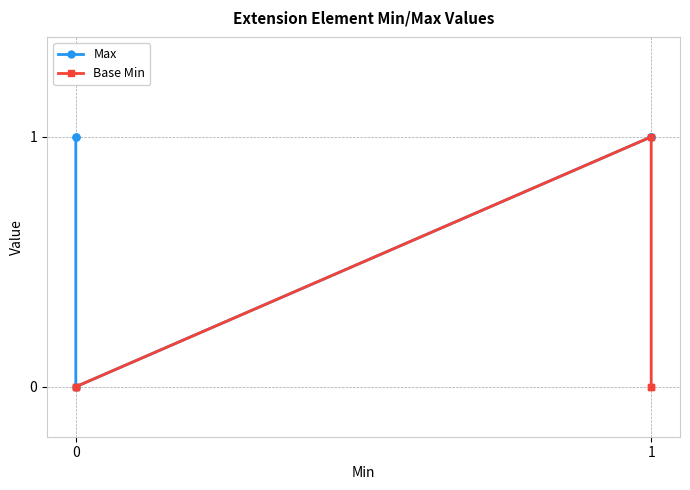

The Base Min series shows -1 at 1. True or false?

False